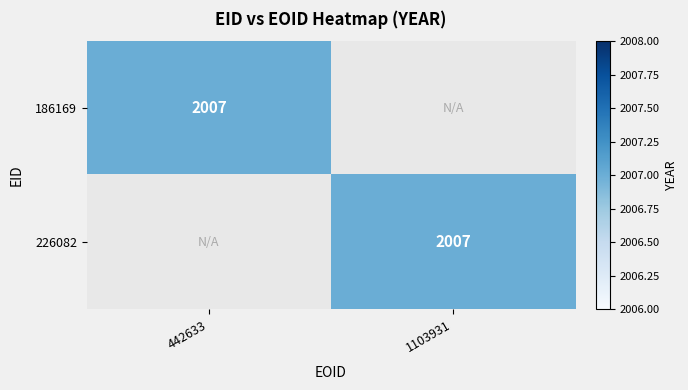

True or false: 226082 has a value of 2007 at 1103931.

True